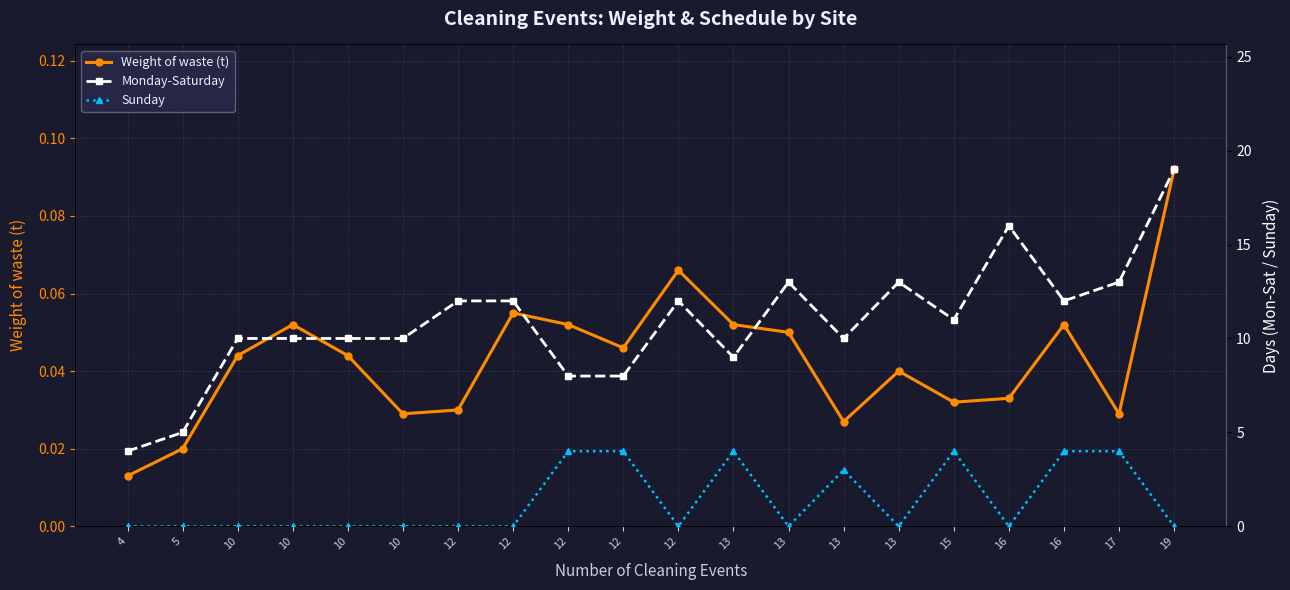

What is the difference between the maximum and second lowest values in the Weight of waste (t) series?

0.1